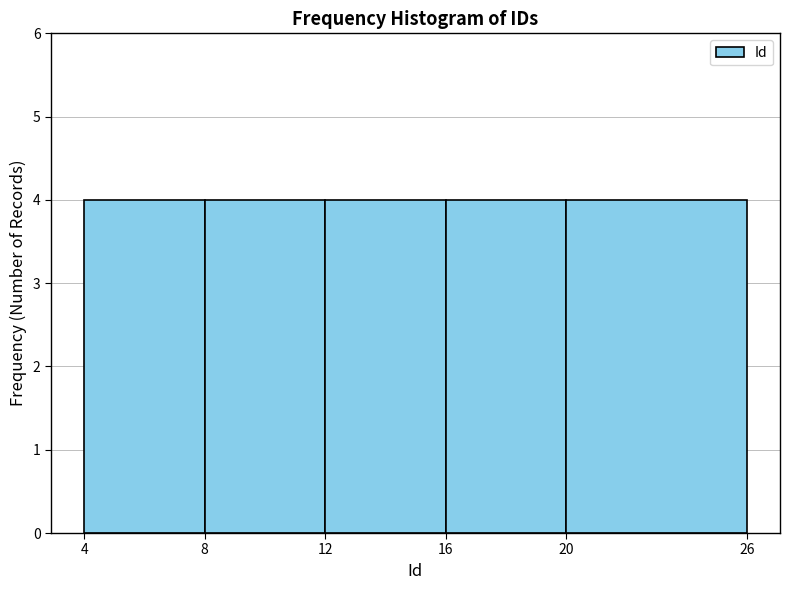

Reading left to right, list every bar in this chart as the range it spans on the x-axis followed by its height. The values are not printed on the chart, so give them approximately, as read against the axis.

4 to 8: 4
8 to 12: 4
12 to 16: 4
16 to 20: 4
20 to 26: 4